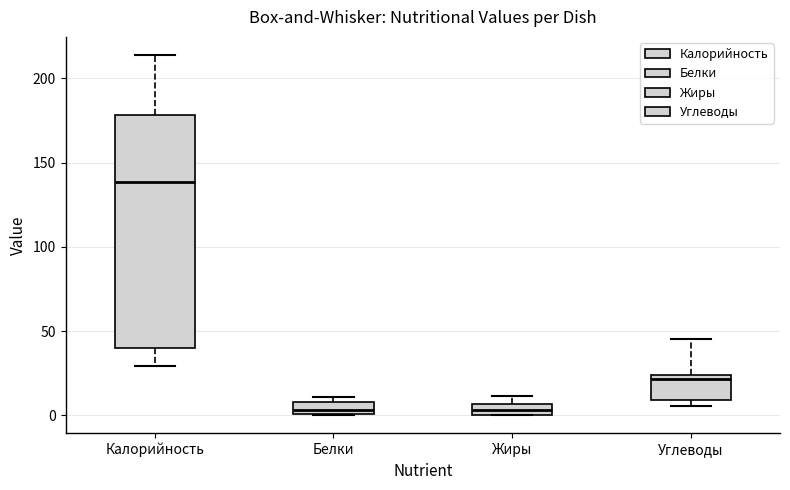

Where does the median line of the box for Белки sit on the y-axis? The values are not printed on the chart, so give them approximately, as read against the axis.

5